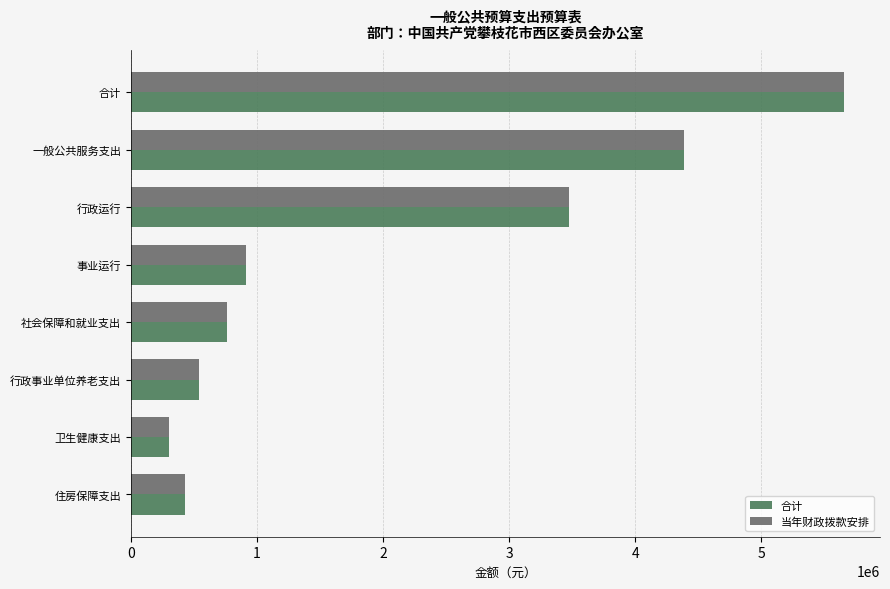

Is the value of 当年财政拨款安排 at 社会保障和就业支出 greater than the value of 合计 at 行政事业单位养老支出?

Yes